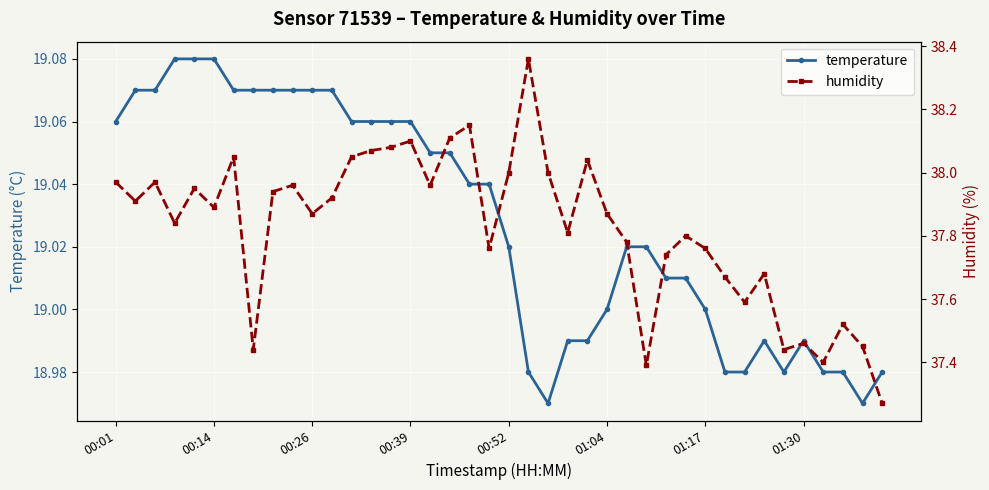

True or false: humidity and temperature intersect in this chart.

False